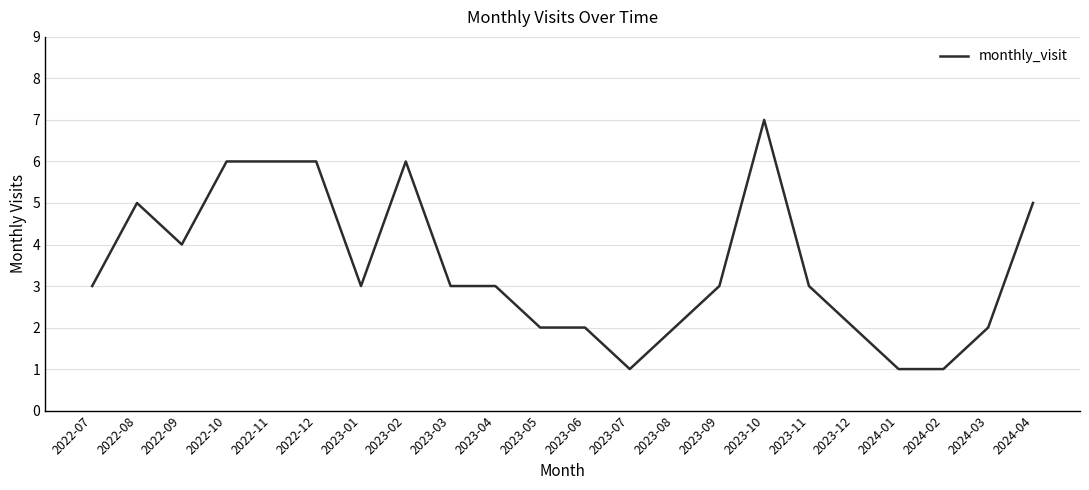

What value does the data have at 2022-07?

3